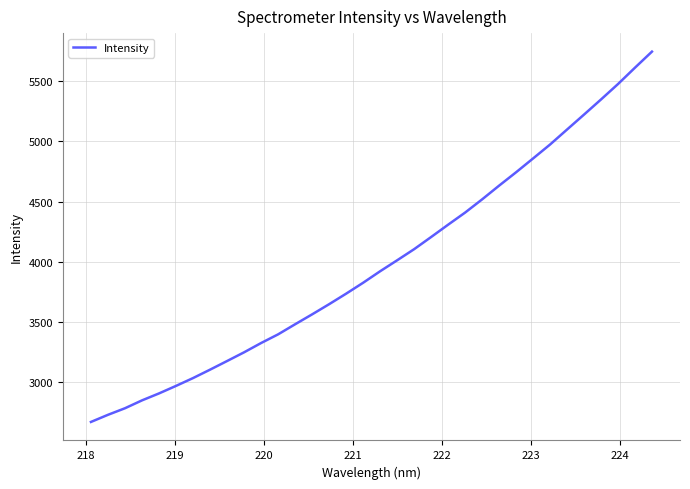

What is the difference between the maximum and minimum values?

3075.0